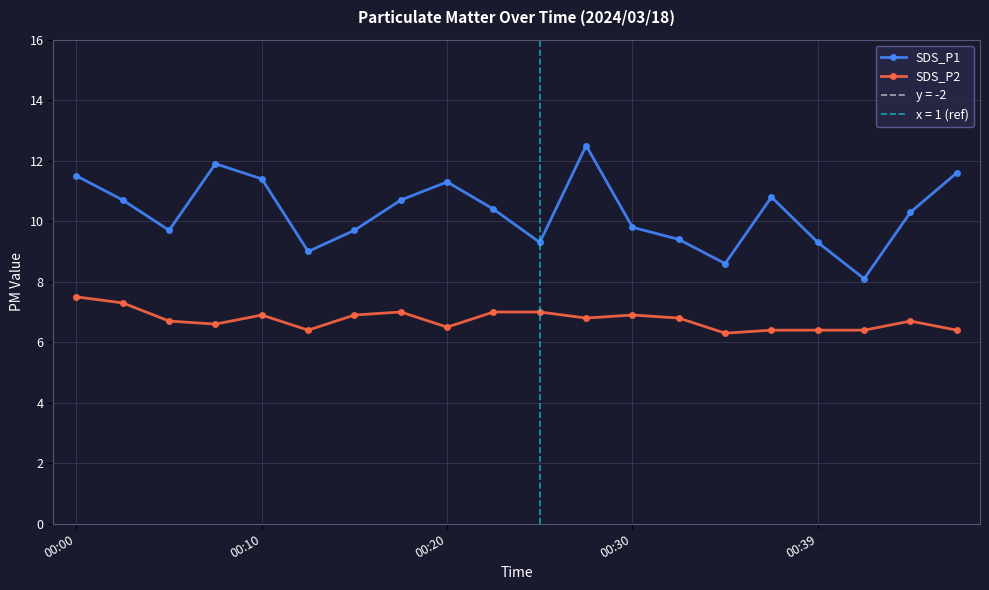

What is the maximum value shown in the chart?

12.5